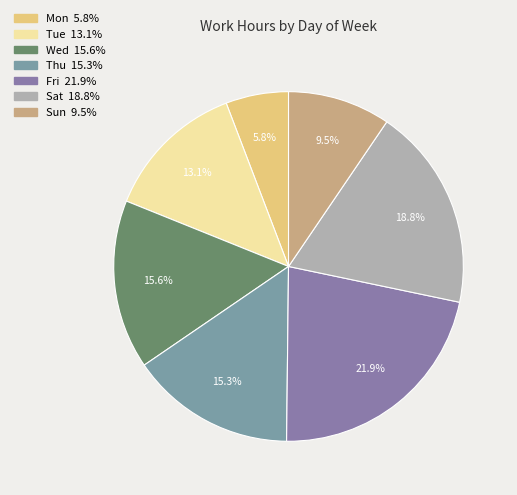

Between Sun and Sat, which is larger?

Sat